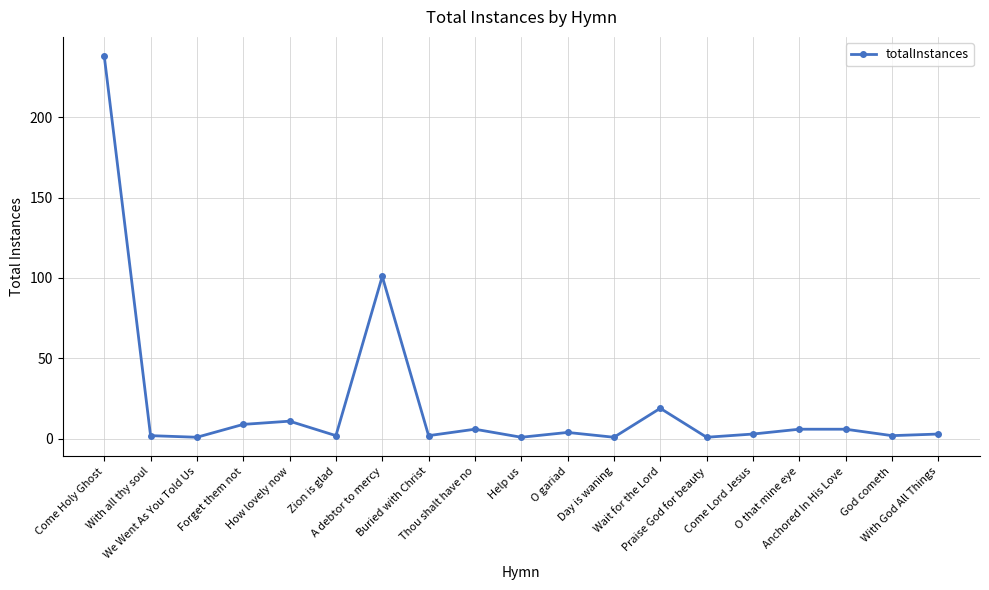

How many data points does each series have?

19